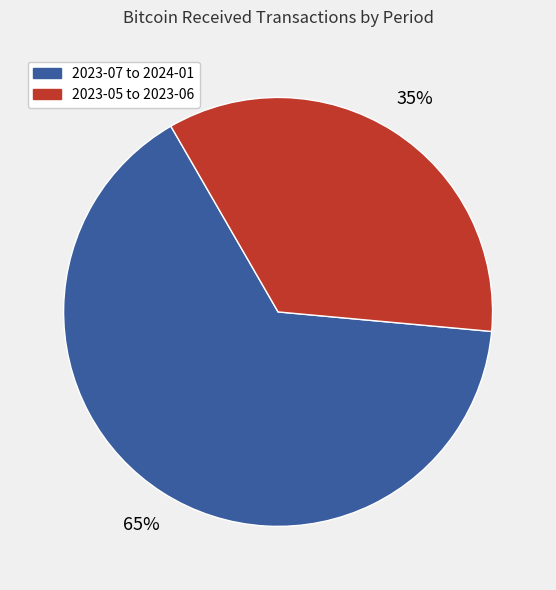

To the nearest percent, what is the difference between the largest and smallest slice percentages?

30%